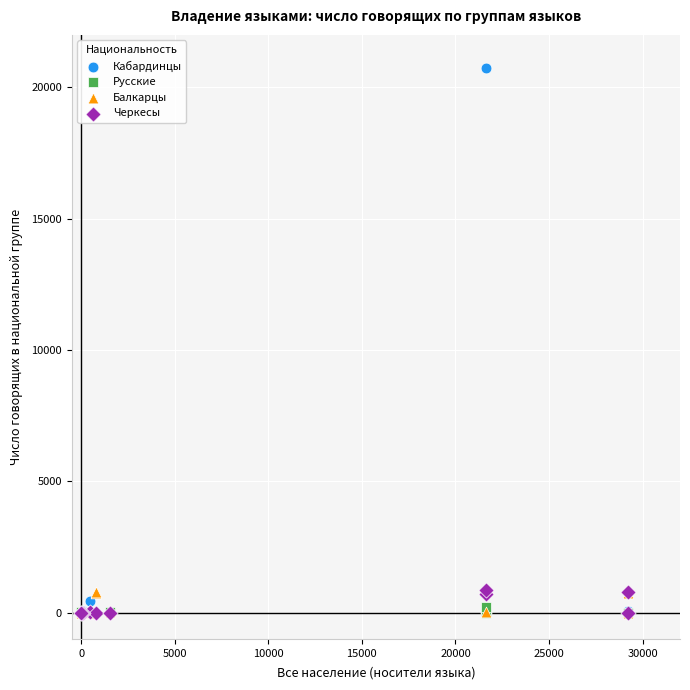

Which series contains the highest Y value?

Кабардинцы